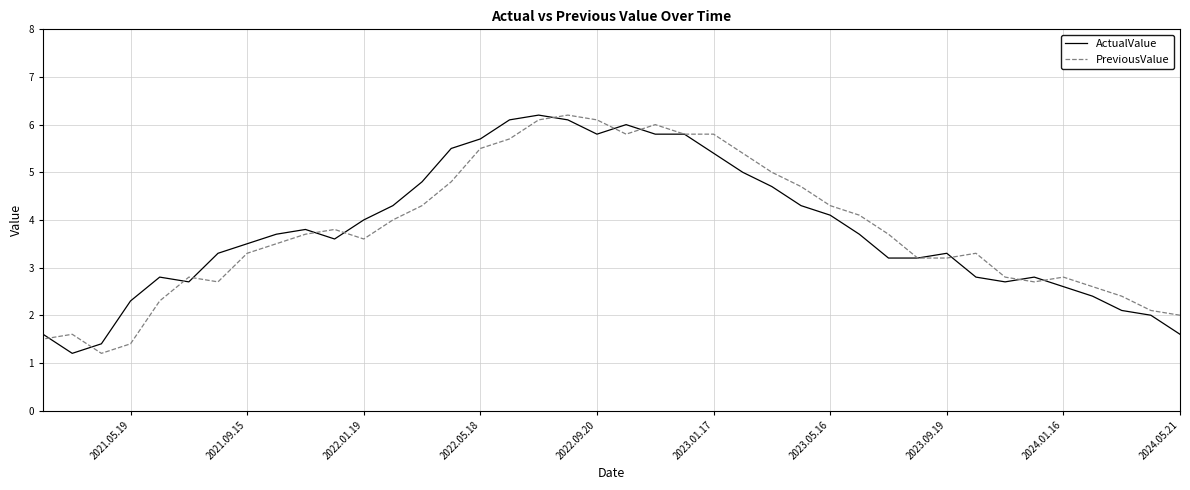

Is this an area chart (filled region under the line)?

No